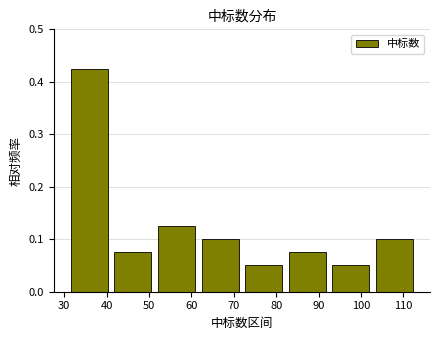

Reading left to right, list every bar in this chart as the range it spans on the x-axis followed by its height. Neither the bar edges nor the heights are printed on the chart, so give them approximately, as read against the axes.

31 to 41: 0.43
41 to 51: 0.08
51 to 62: 0.13
62 to 72: 0.10
72 to 82: 0.05
82 to 92: 0.08
92 to 103: 0.05
103 to 113: 0.10